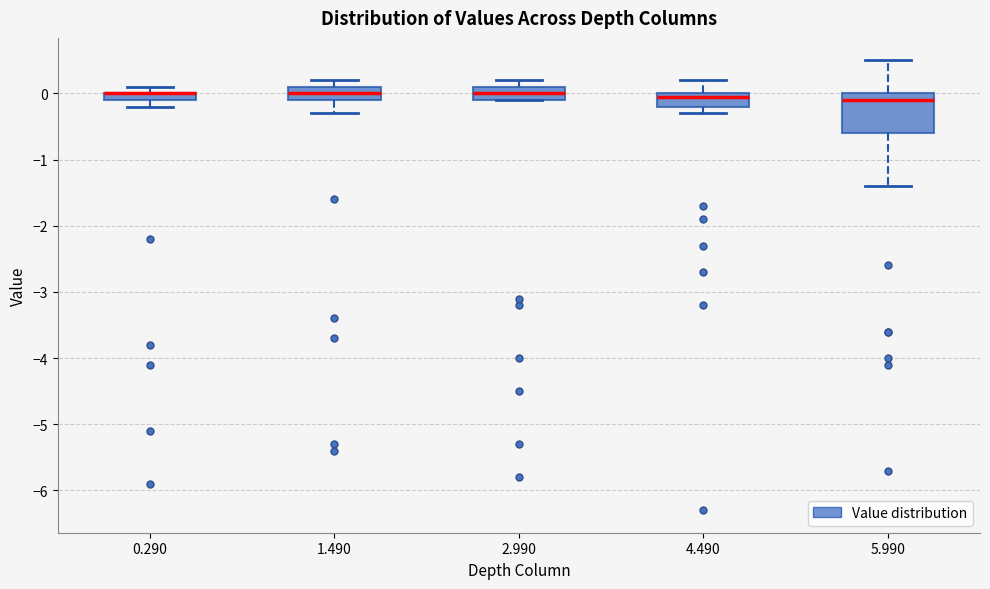

Where does the lower whisker of the box at x = 5.990 end on the y-axis? The values are not printed on the chart, so give them approximately, as read against the axis.

-1.4